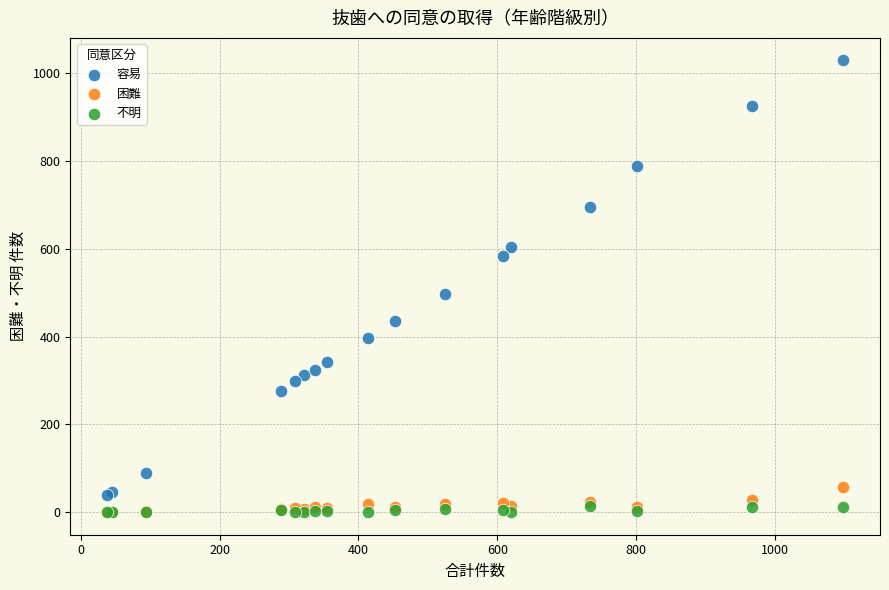

Which series contains the highest Y value?

容易